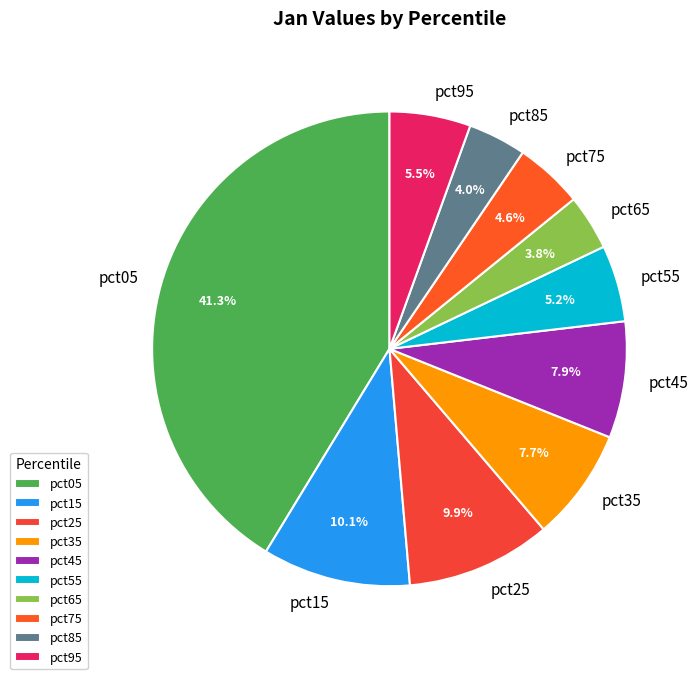

What portion of the pie excludes pct15?

89.9%